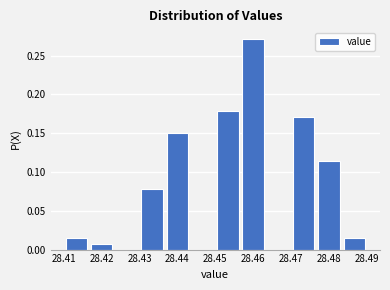

Reading left to right, list every bar in this chart as the range it spans on the x-axis followed by its height. Neither the bar edges nor the heights are printed on the chart, so give them approximately, as read against the axes.

28.410 to 28.417: 0.015
28.417 to 28.423: 0.005
28.423 to 28.430: 0
28.430 to 28.437: 0.080
28.437 to 28.443: 0.150
28.443 to 28.450: 0
28.450 to 28.457: 0.180
28.457 to 28.463: 0.270
28.463 to 28.470: 0
28.470 to 28.477: 0.170
28.477 to 28.483: 0.115
28.483 to 28.490: 0.015